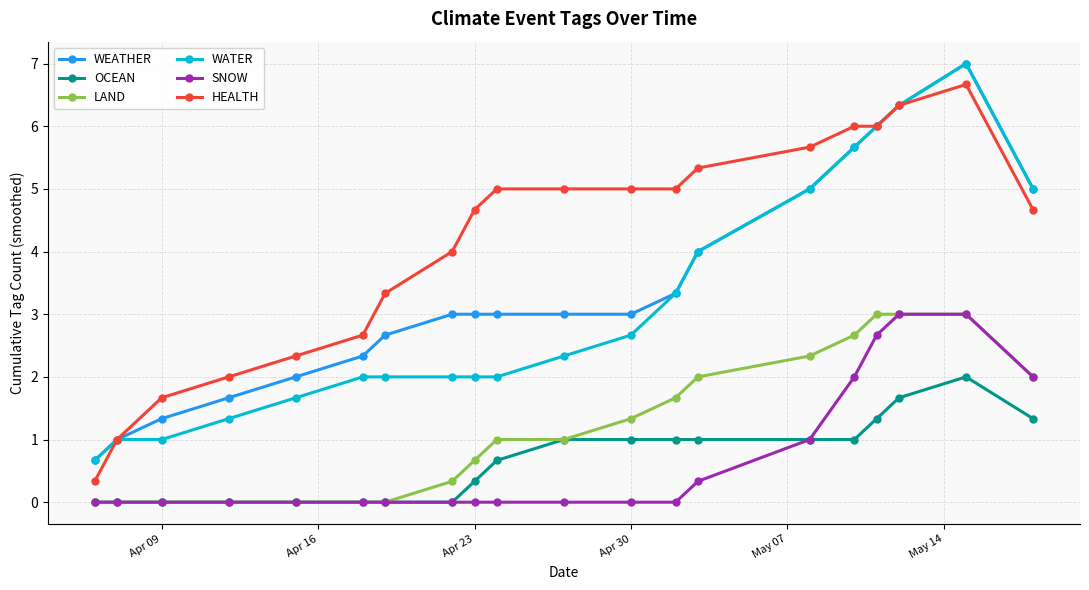

What is the lowest value of the WATER series?

0.7